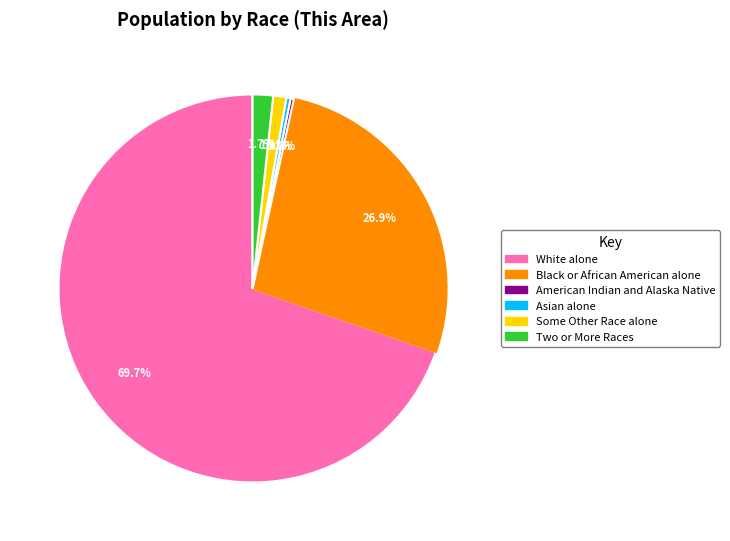

To the nearest percent, what percentage of the pie is Some Other Race alone?

1%